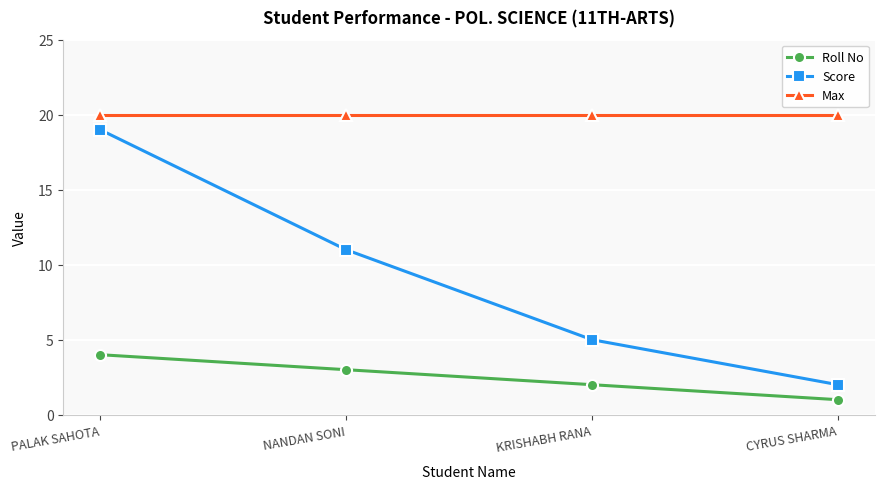

What are all the series names shown in the legend?

Roll No, Score, Max